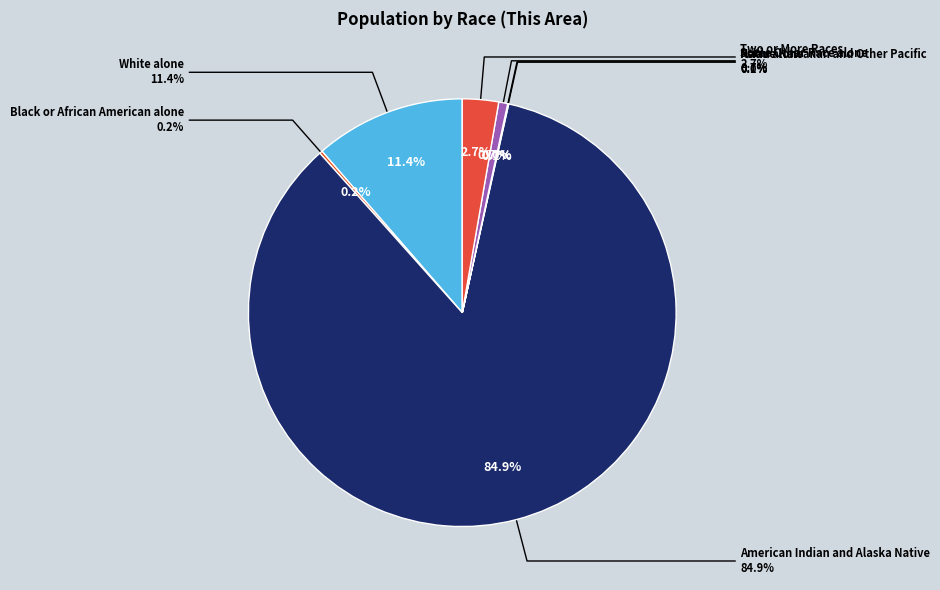

How many segments does this pie chart have?

7